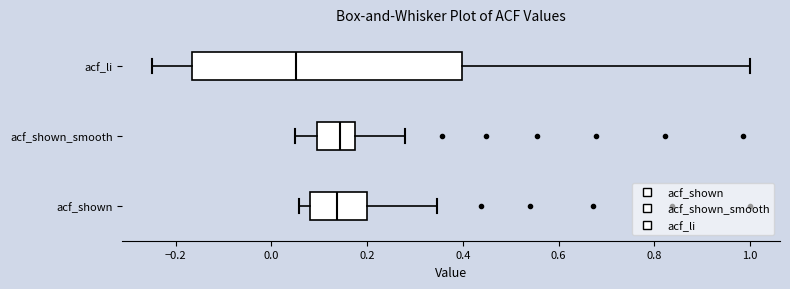

Which box's median line is the furthest to the left?

acf_li